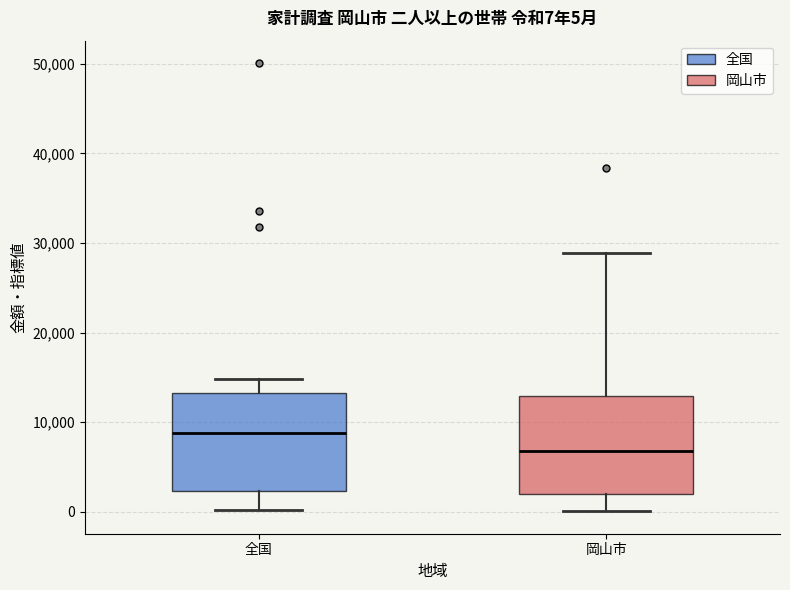

Which box's median line is the highest?

全国